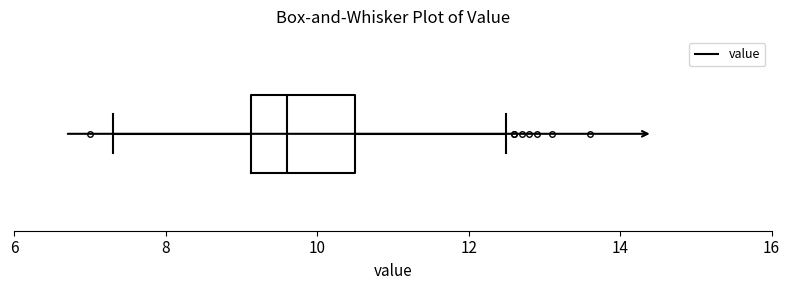

Read this box plot against the x-axis: the position of the median line, the range covered by the box, and the ends of both whiskers. The values are not printed on the chart, so give them approximately, as read against the axis.

median 9.6, box 9.2 to 10.6, whiskers 7.4 to 12.6